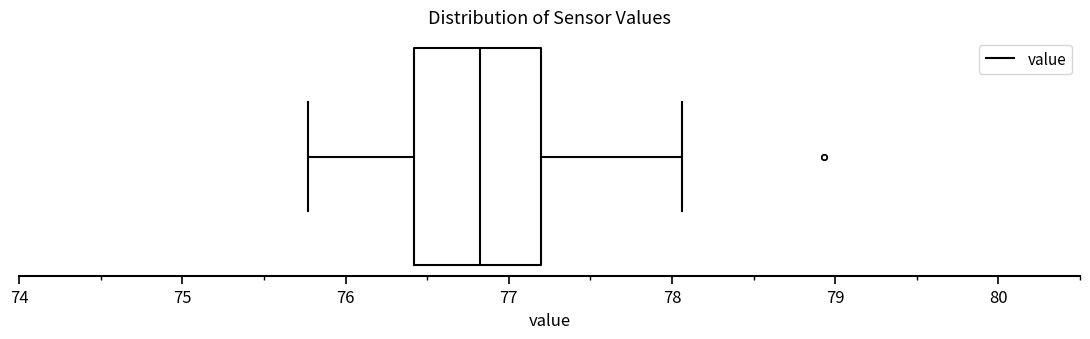

Where is the left edge of the box on the x-axis? The values are not printed on the chart, so give them approximately, as read against the axis.

76.4